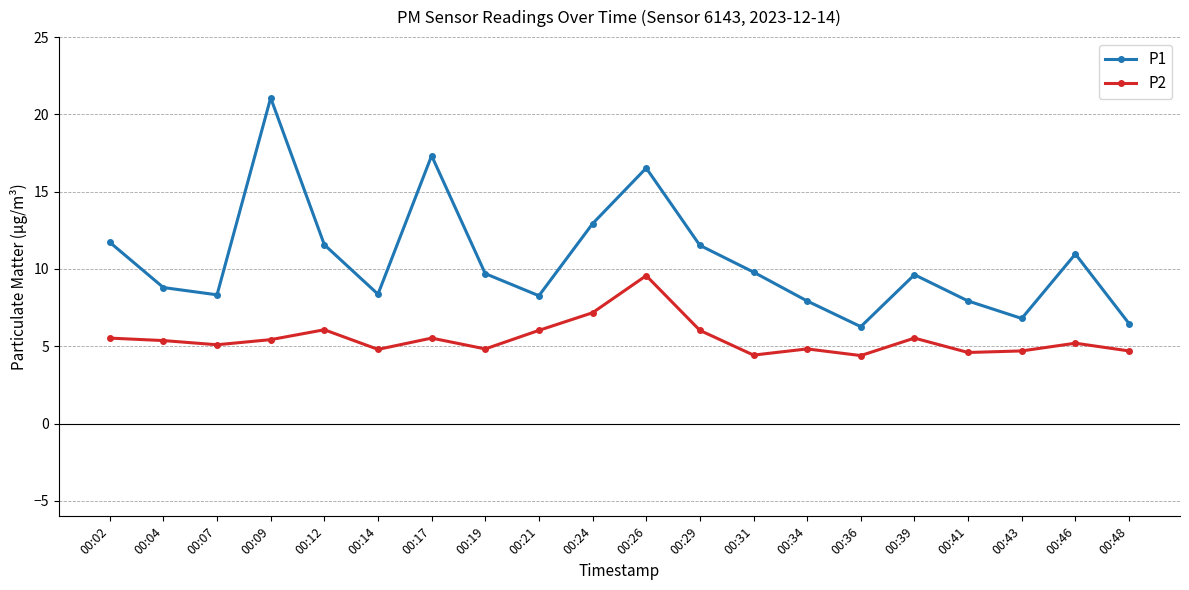

True or false: P1 and P2 cross at least once.

False